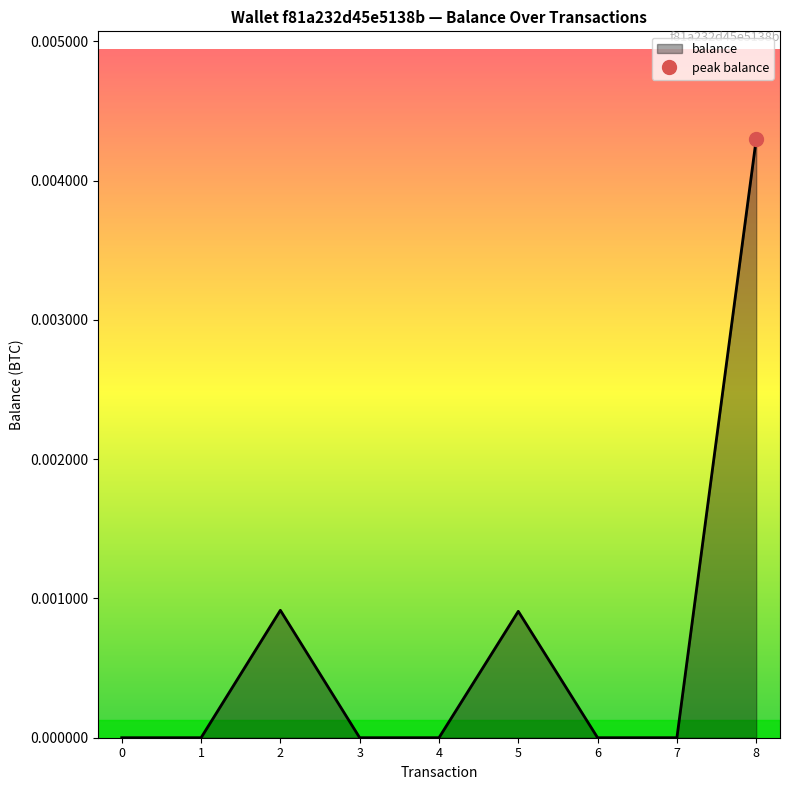

Reading right to left, extract all data points from this chart.

8=0.0	7=0.0	6=0.0	5=0.0	4=0.0	3=0.0	2=0.0	1=0.0	0=0.0